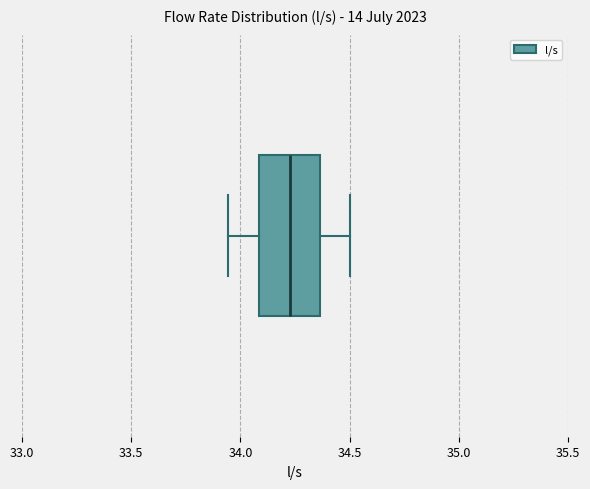

Where does the right whisker of the box end on the x-axis? The values are not printed on the chart, so give them approximately, as read against the axis.

34.50